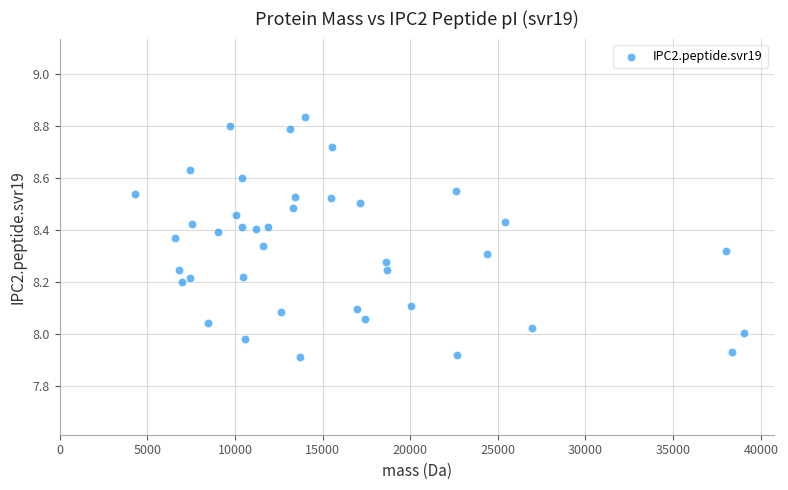

What is the range of X values (max minus min)?

34725.0